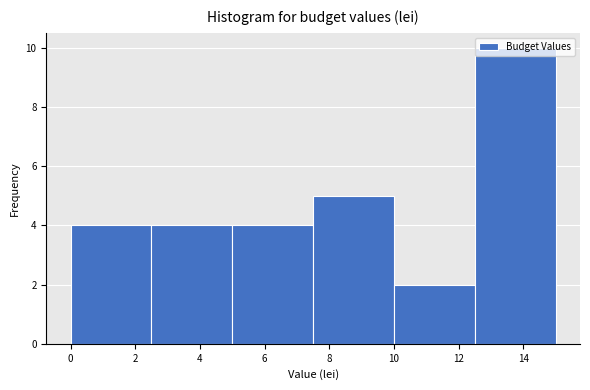

What is the height of the bar covering 7.5 to 10.0 on the x-axis? The values are not printed on the chart, so give them approximately, as read against the axis.

5